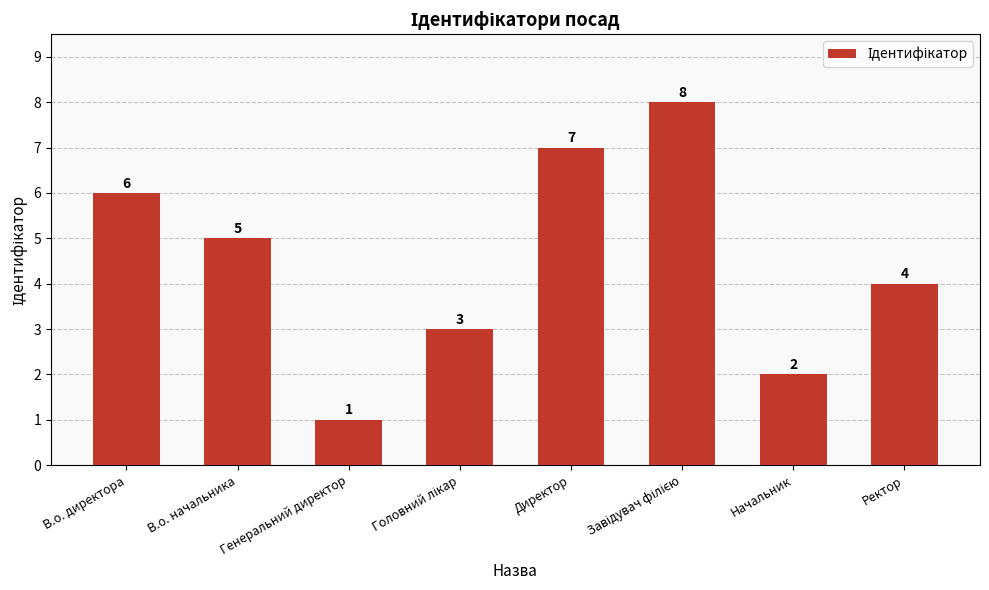

Reading left to right, what are all the values shown in this chart?

6	5	1	3	7	8	2	4